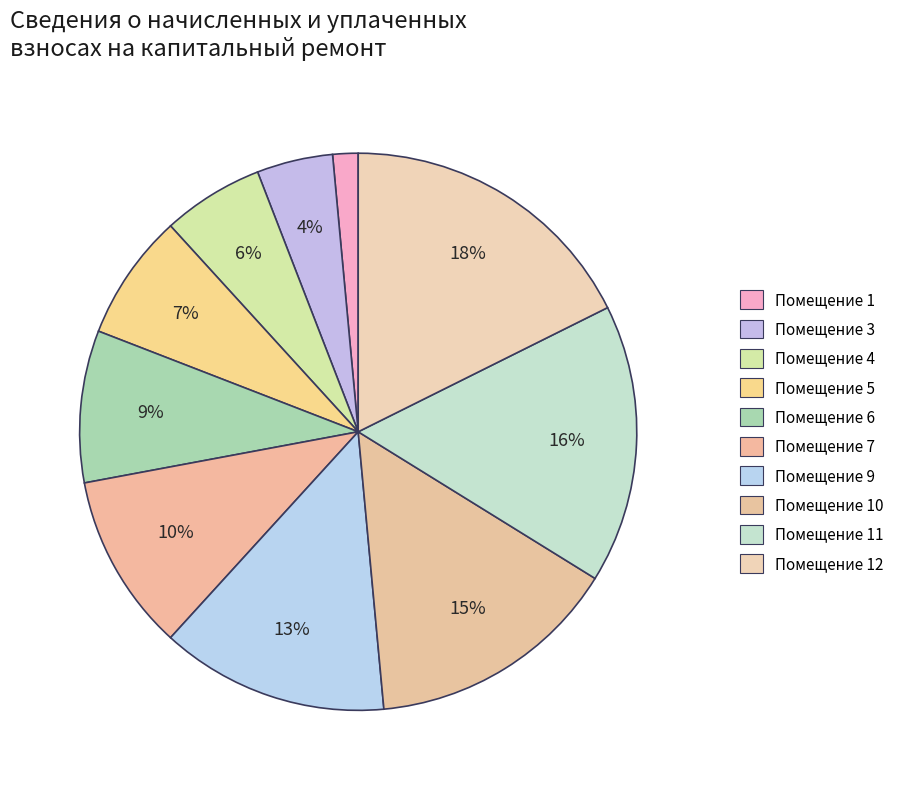

How many slices are in this pie chart?

10